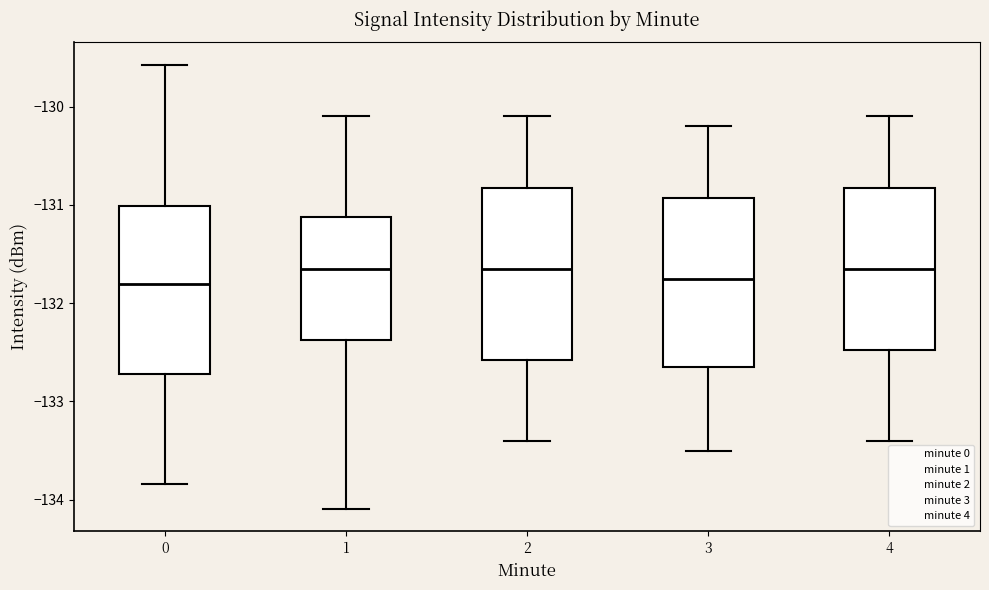

Reading left to right, read every box against the y-axis: the position of its median line, the range the box covers, and the ends of its whiskers. The values are not printed on the chart, so give them approximately, as read against the axis.

0: median -131.8, box -132.7 to -131.0, whiskers -133.8 to -129.6
1: median -131.6, box -132.4 to -131.1, whiskers -134.1 to -130.1
2: median -131.6, box -132.6 to -130.8, whiskers -133.4 to -130.1
3: median -131.7, box -132.6 to -130.9, whiskers -133.5 to -130.2
4: median -131.6, box -132.5 to -130.8, whiskers -133.4 to -130.1